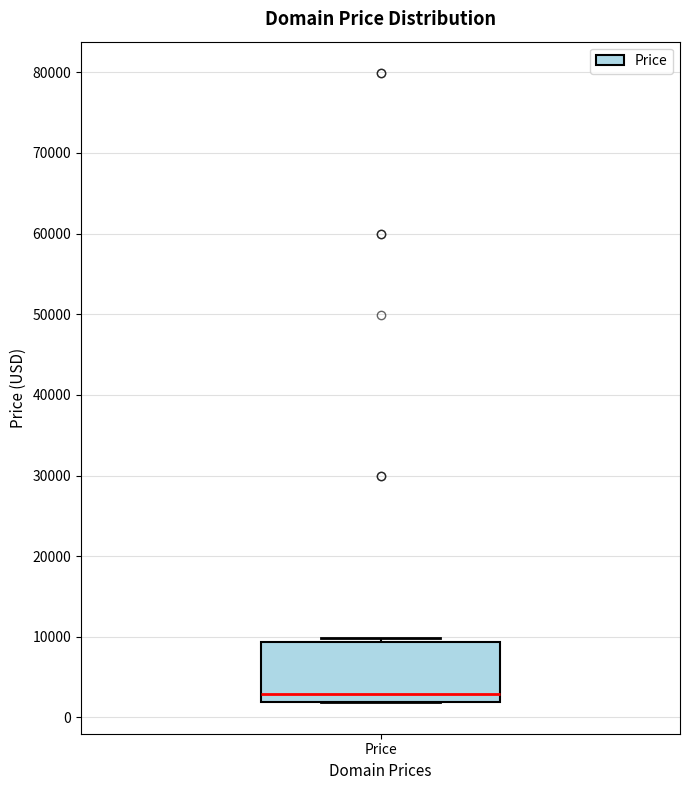

Where does the median line of the box for Price sit on the y-axis? The values are not printed on the chart, so give them approximately, as read against the axis.

3000